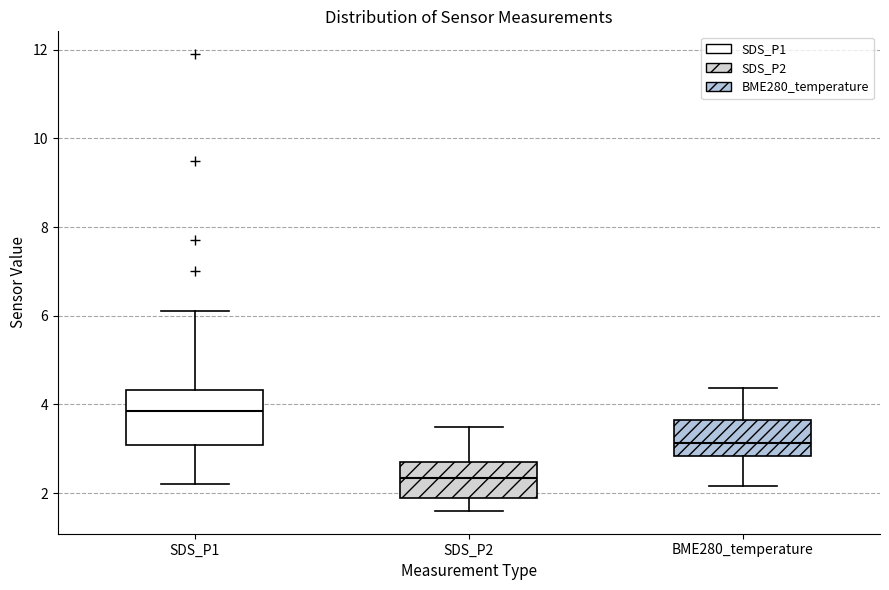

Which box has the lowest median line?

SDS_P2